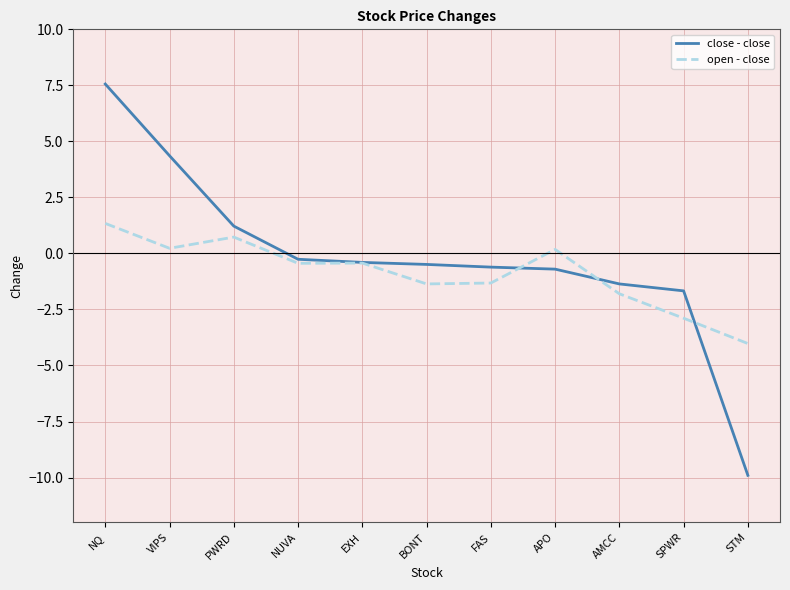

Between NQ and SPWR, which series saw the biggest shift?

close - close